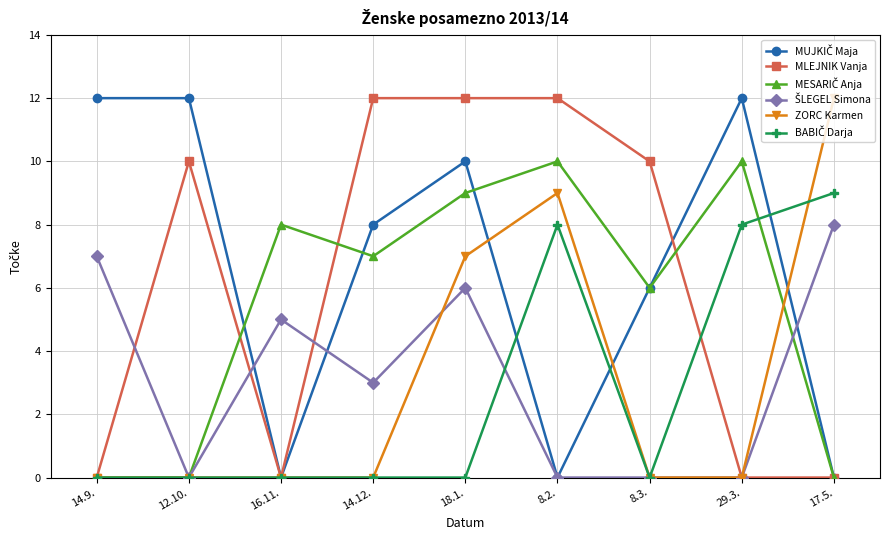

The value of MLEJNIK Vanja at 17.5. is 0. True or false?

True